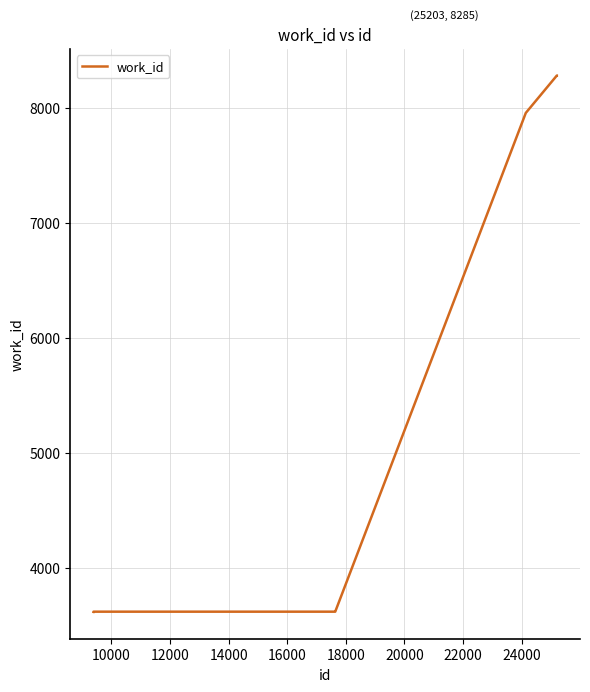

What is the greatest value displayed?

8285